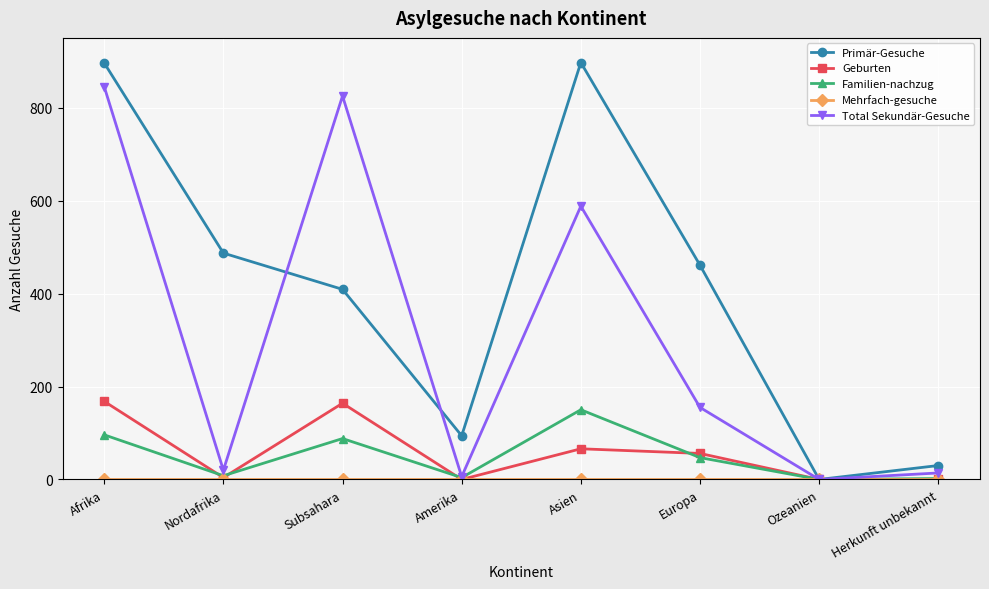

What is the maximum value for Primär-Gesuche?

897